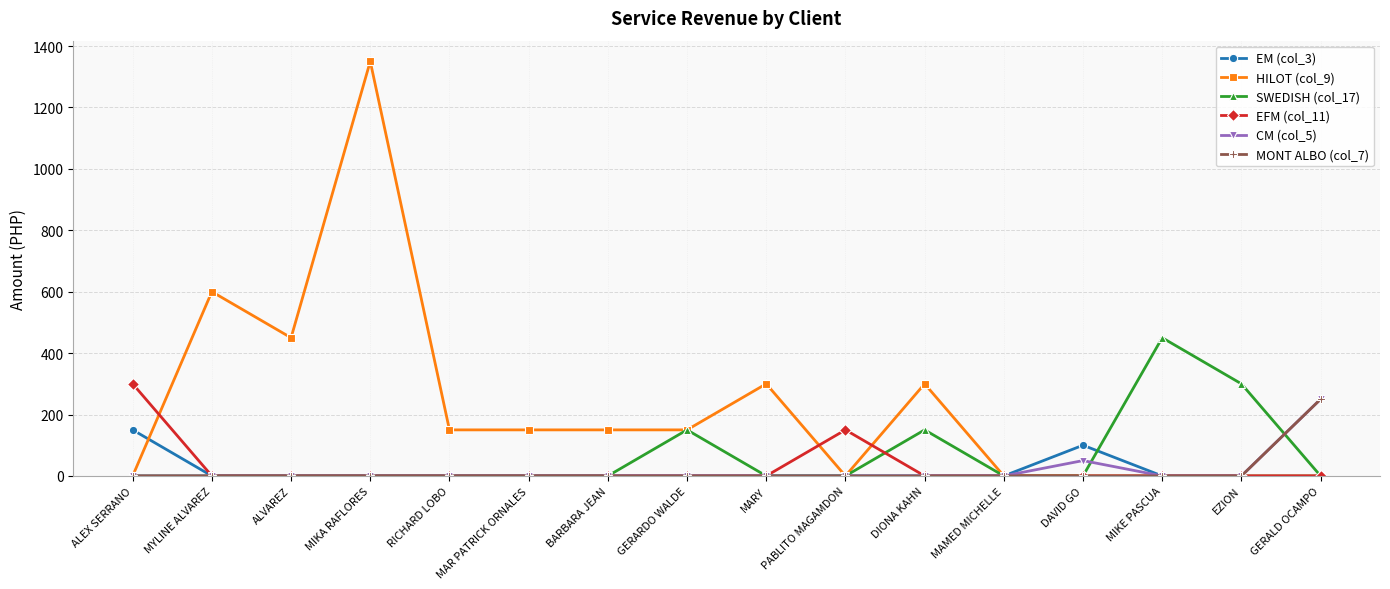

Count the number of data series in this chart.

6